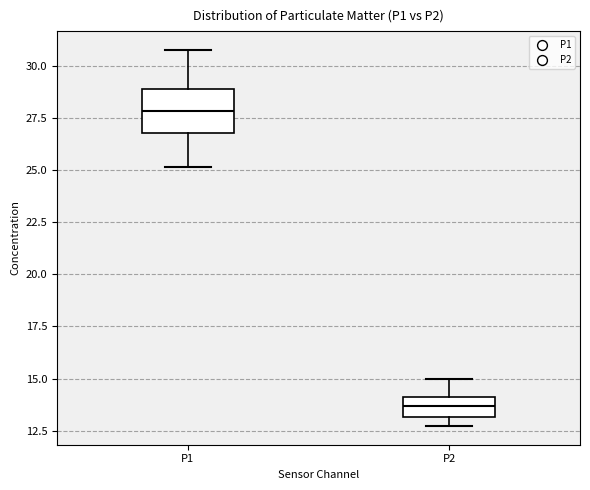

Reading left to right, transcribe this box plot: for each box, give where its median line is, the range the box spans, and where its two whiskers end, as read against the y-axis. The values are not printed on the chart, so give them approximately, as read against the axis.

P1: median 28.0, box 27.0 to 29.0, whiskers 25.0 to 31.0
P2: median 13.5, box 13.0 to 14.0, whiskers 12.5 to 15.0